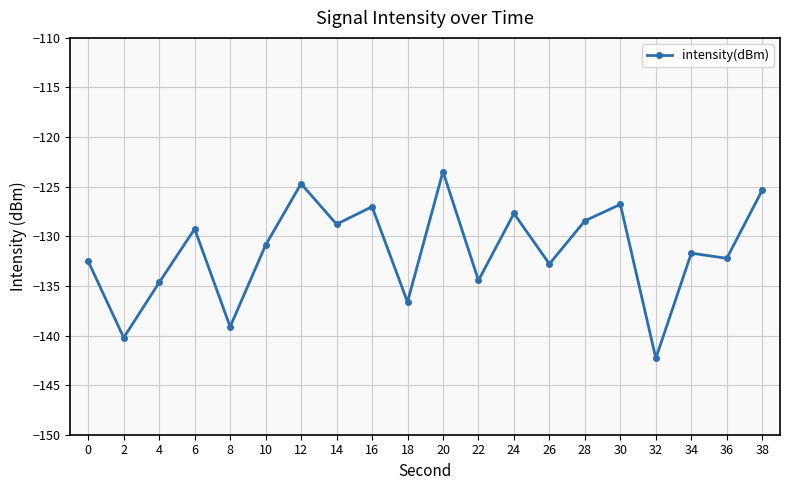

Reading right to left, what are all the values shown in this chart?

38=-125.3	36=-132.2	34=-131.7	32=-142.3	30=-126.8	28=-128.4	26=-132.8	24=-127.7	22=-134.4	20=-123.5	18=-136.6	16=-127.0	14=-128.8	12=-124.7	10=-130.9	8=-139.1	6=-129.3	4=-134.7	2=-140.2	0=-132.5